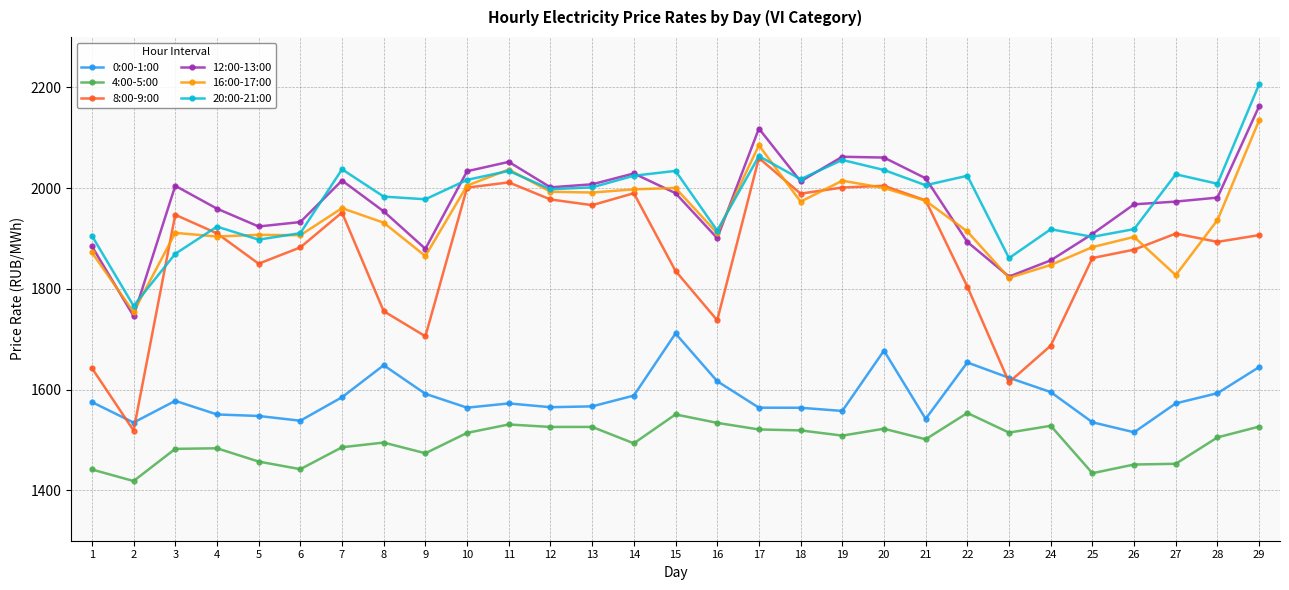

Is the value of 16:00-17:00 at 5 greater than the value of 0:00-1:00 at 8?

Yes